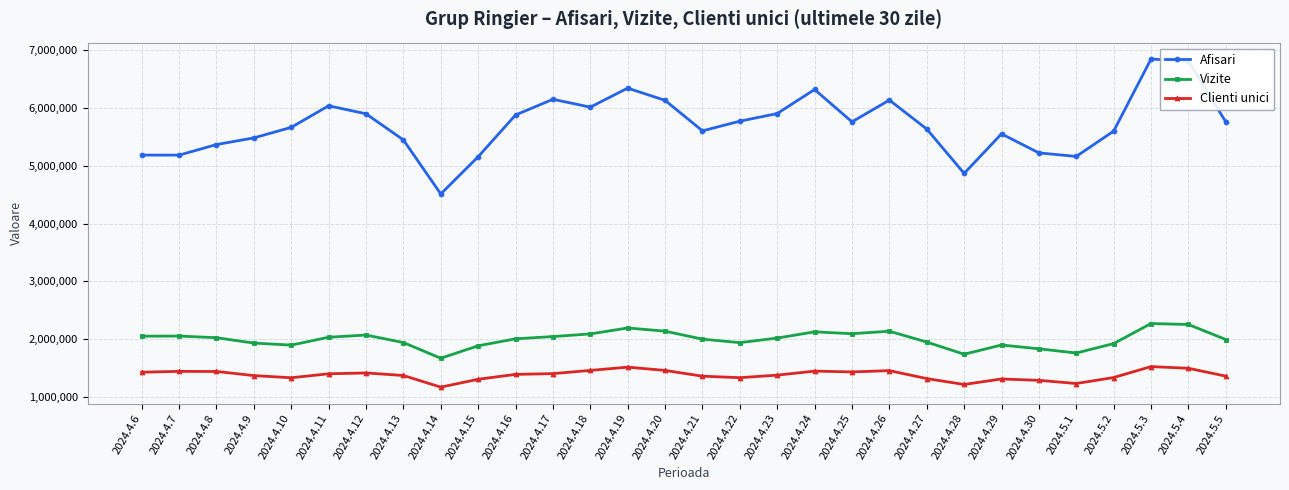

True or false: Vizite and Clienti unici intersect in this chart.

False